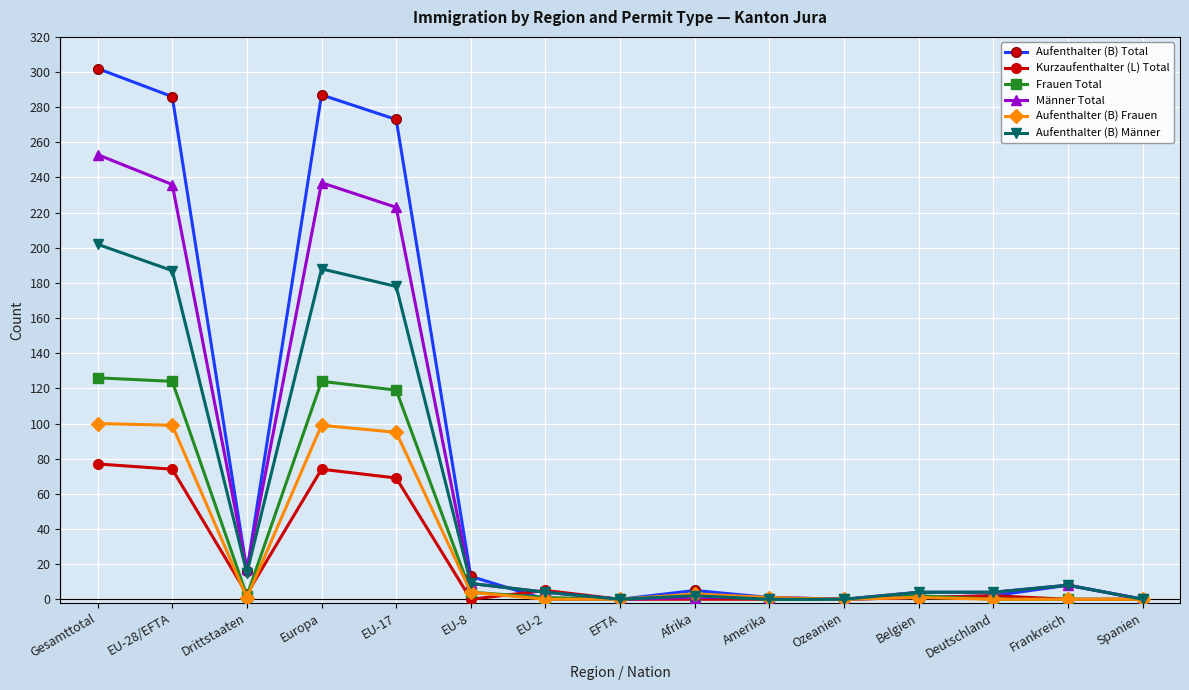

What is the label of the 13th point from the left?

Deutschland